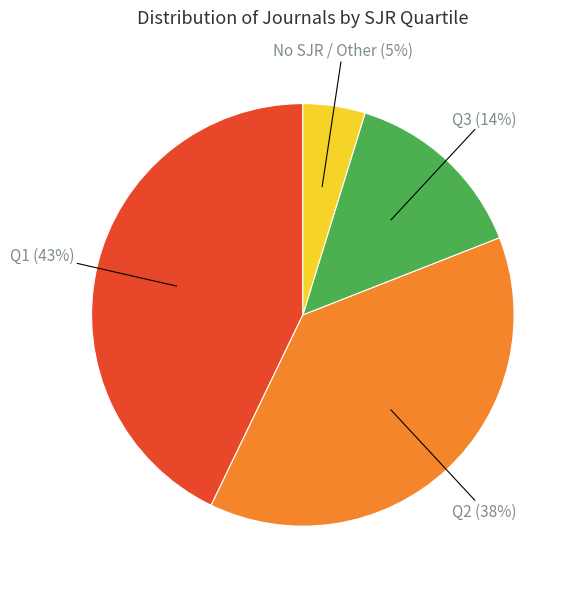

To the nearest percent, what is the average slice percentage?

25%